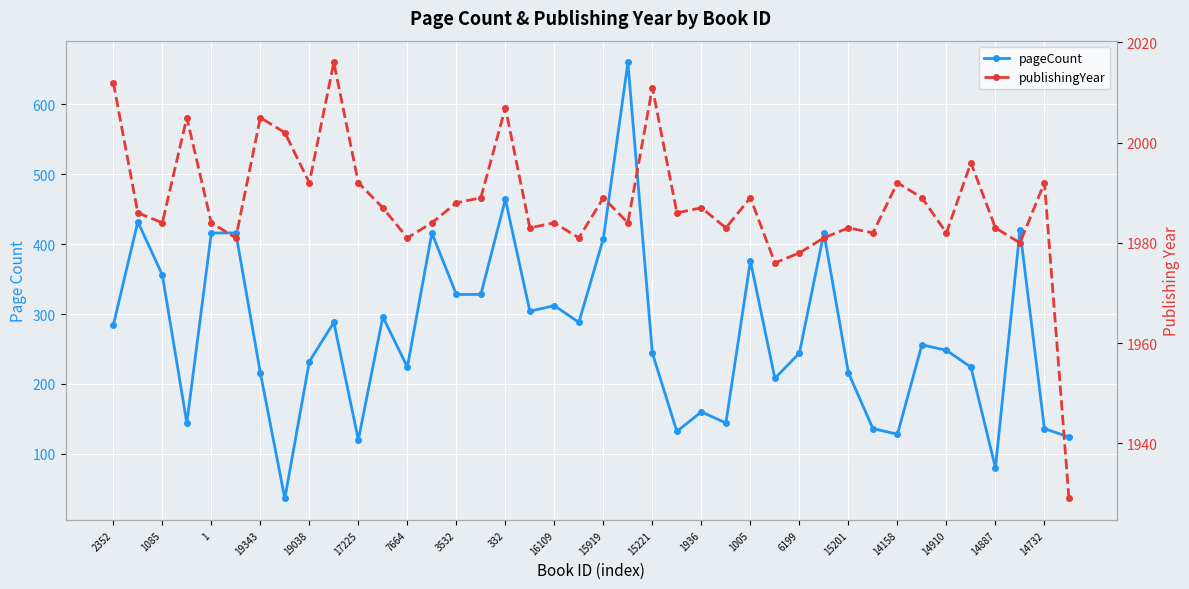

Is it true that pageCount equals 81 at 6199?

False